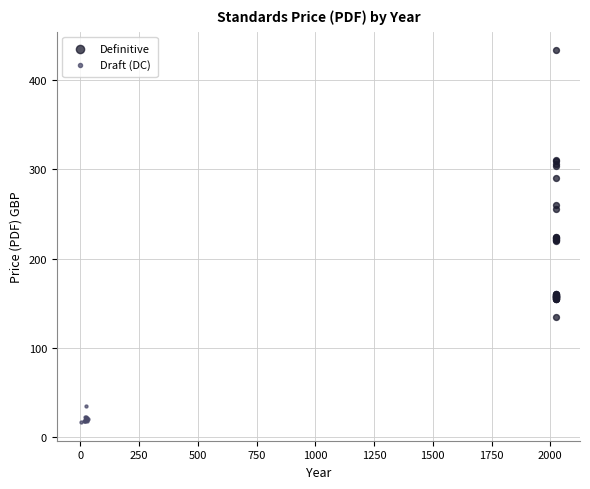

Which series has the largest Y range (max minus min)?

Definitive